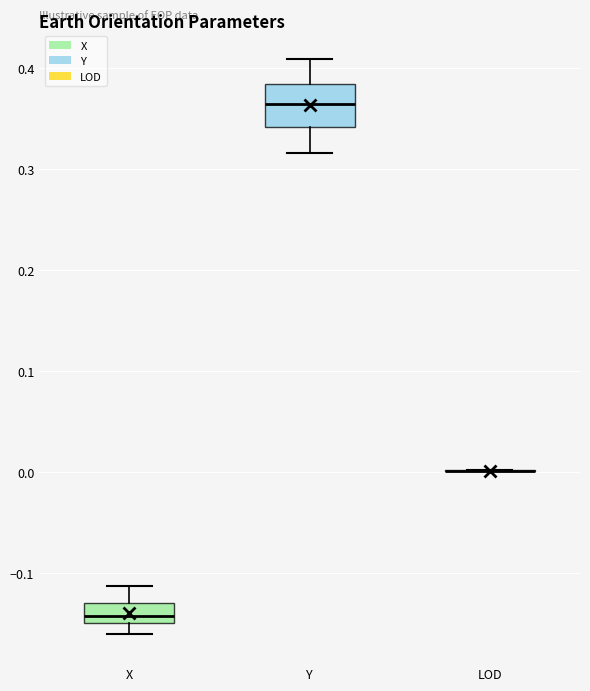

Reading left to right, transcribe this box plot: for each box, give where its median line is, the range the box spans, and where its two whiskers end, as read against the y-axis. The values are not printed on the chart, so give them approximately, as read against the axis.

X: median -0.14, box -0.15 to -0.13, whiskers -0.16 to -0.11
Y: median 0.36, box 0.34 to 0.38, whiskers 0.32 to 0.41
LOD: box collapsed to a line at 0.00, whiskers 0.00 to 0.00